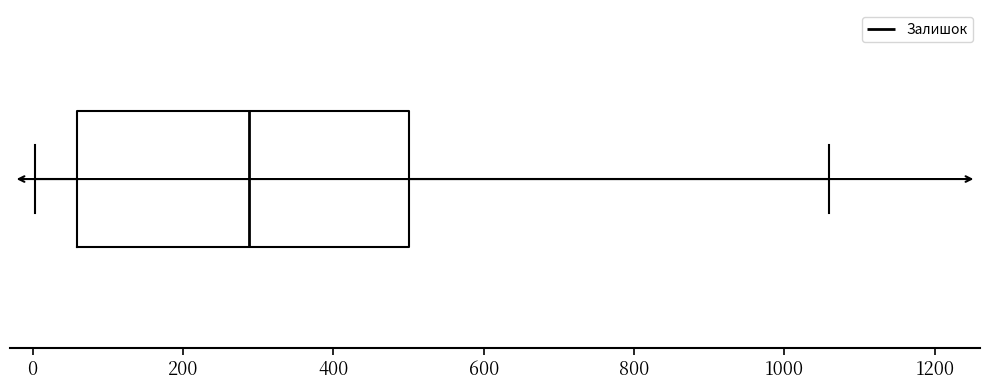

Where is the right edge of the box on the x-axis? The values are not printed on the chart, so give them approximately, as read against the axis.

500